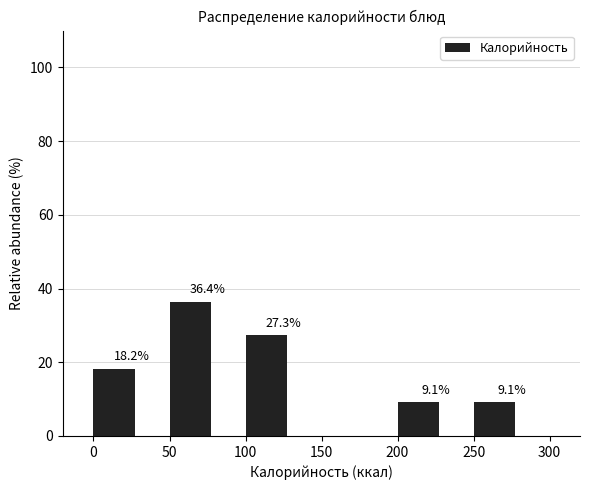

Over which range of the x-axis is the bar tallest?

50 to 100